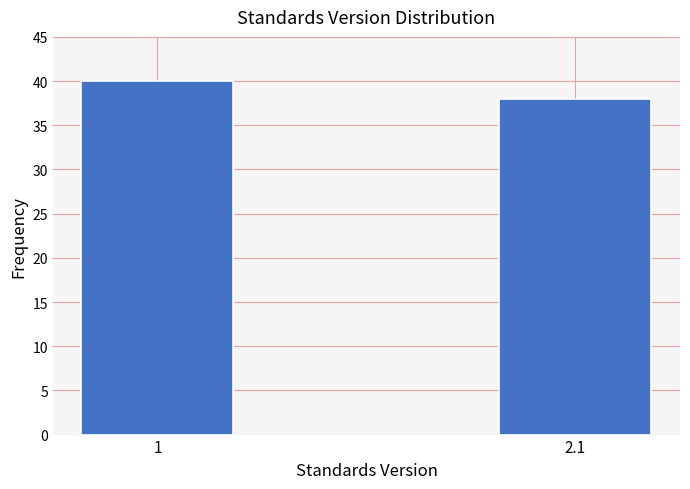

Reading left to right, extract all data points from this chart.

1=40	2.1=38